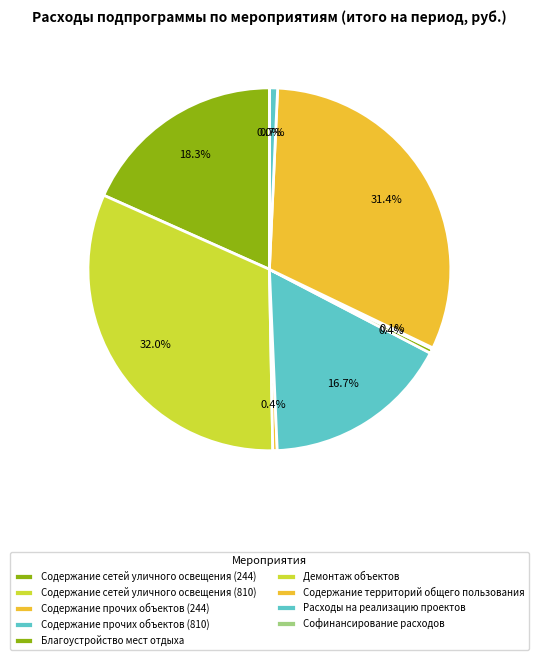

True or false: Содержание прочих объектов (810) accounts for 28% of the total.

False